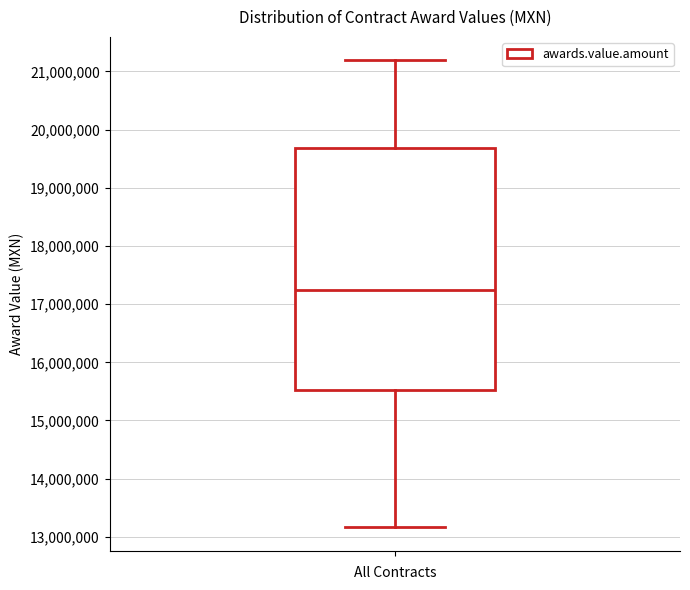

Transcribe this box plot: give where the median line is, the range the box spans, and where the two whiskers end, as read against the y-axis. The values are not printed on the chart, so give them approximately, as read against the axis.

median 17200000, box 15500000 to 19700000, whiskers 13200000 to 21200000